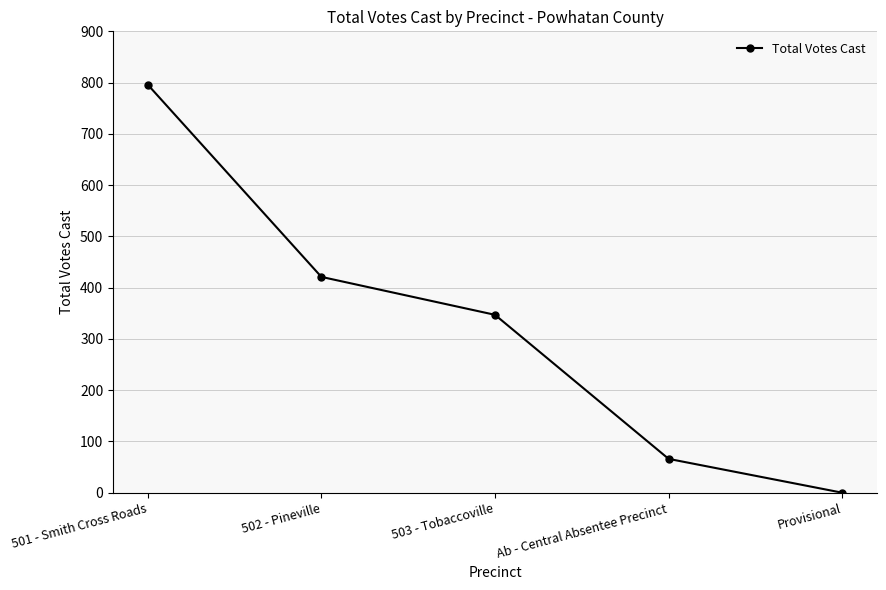

What is the change in value from 501 - Smith Cross Roads to Provisional?

-796